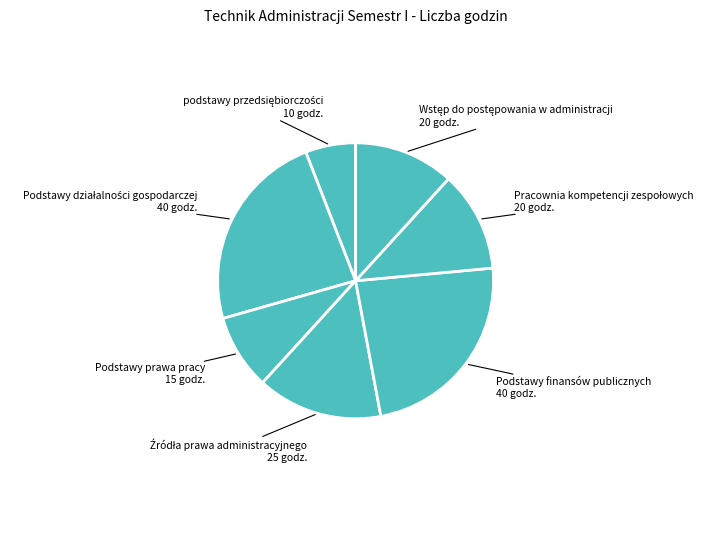

How many slices are in this pie chart?

7